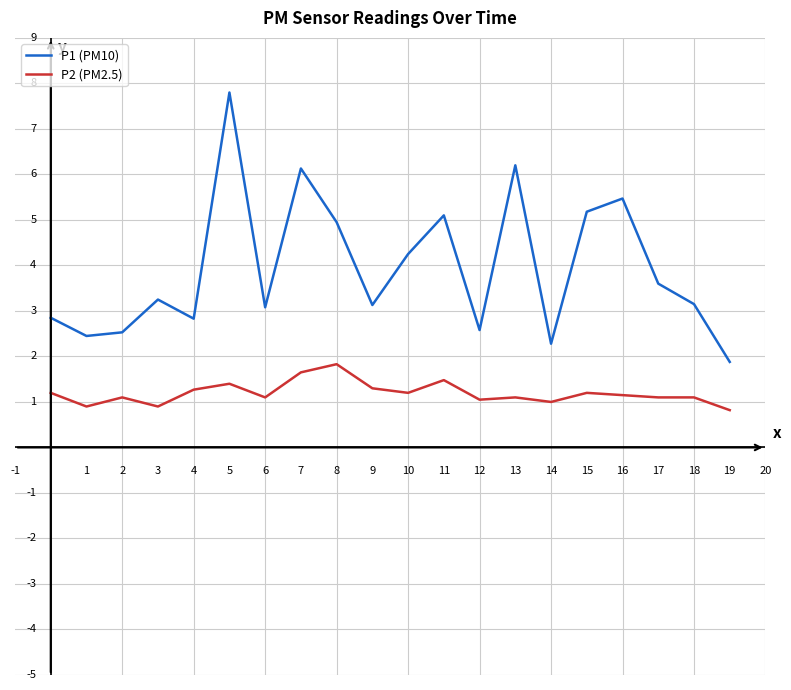

Which series has the largest range (max minus min)?

P1 (PM10)